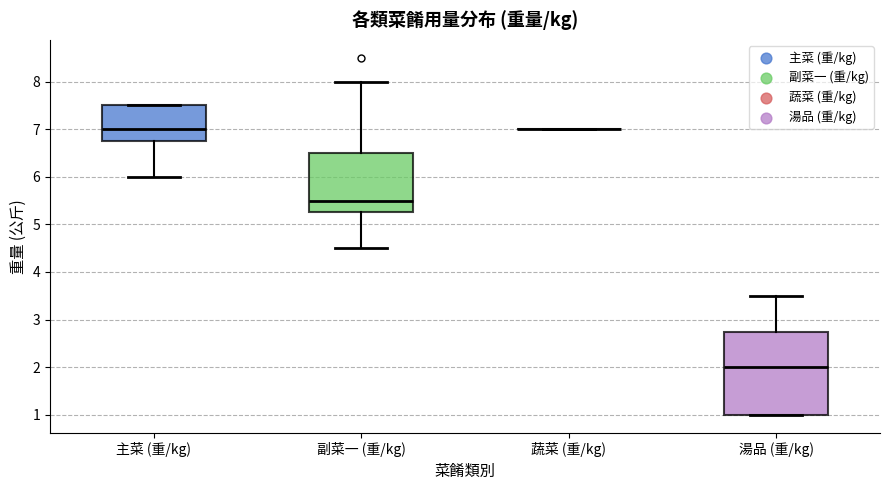

Which box is the tallest, from its lower edge to its upper edge?

湯品 (重/kg)